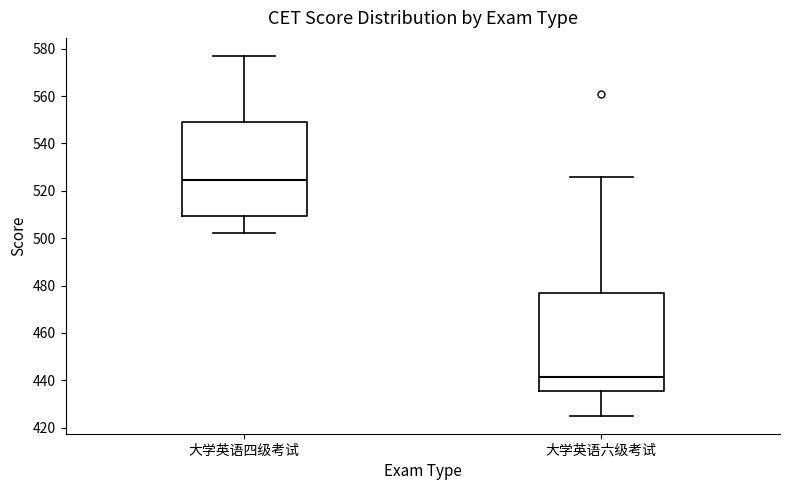

Reading left to right, transcribe this box plot: for each box, give where its median line is, the range the box spans, and where its two whiskers end, as read against the y-axis. The values are not printed on the chart, so give them approximately, as read against the axis.

大学英语四级考试: median 524, box 510 to 550, whiskers 502 to 578
大学英语六级考试: median 442, box 436 to 476, whiskers 426 to 526